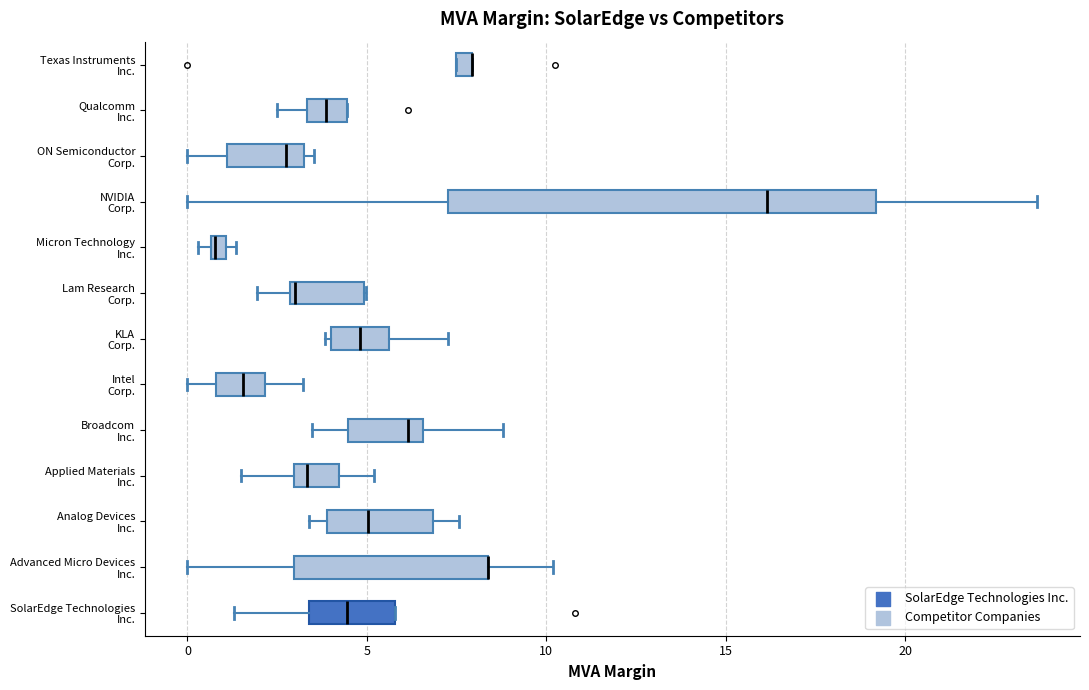

Where is the left edge of the box for ON Semiconductor Corp. on the x-axis? The values are not printed on the chart, so give them approximately, as read against the axis.

1.0